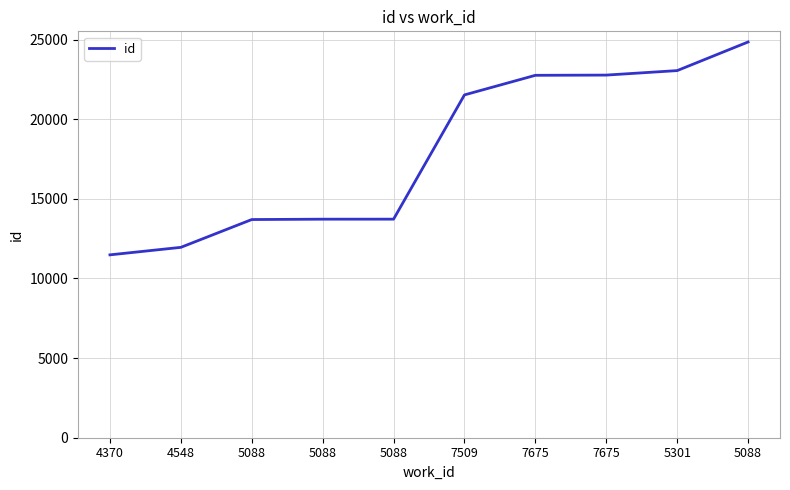

Does the chart display data point markers on the line(s)?

No